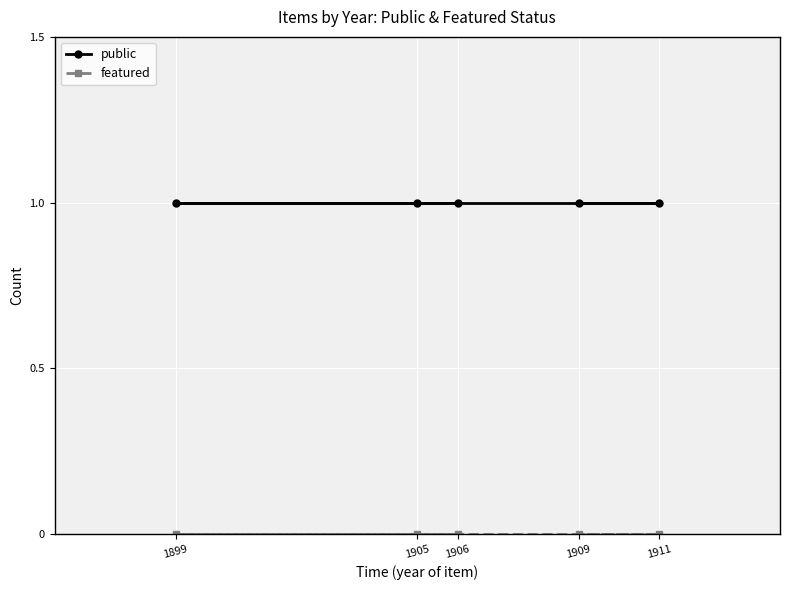

True or false: public has more than 1 points higher than both neighbors.

False